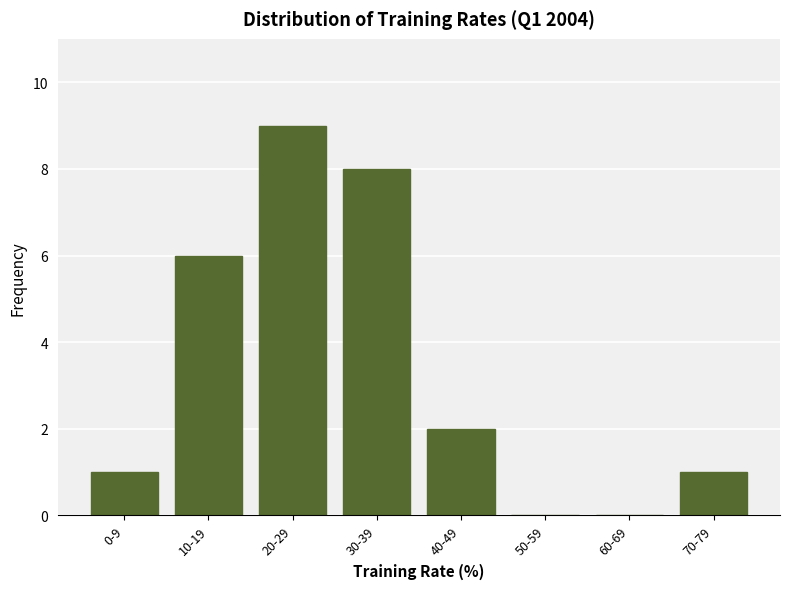

Reading left to right, transcribe all the data shown in this chart.

0-9=1	10-19=6	20-29=9	30-39=8	40-49=2	50-59=0	60-69=0	70-79=1